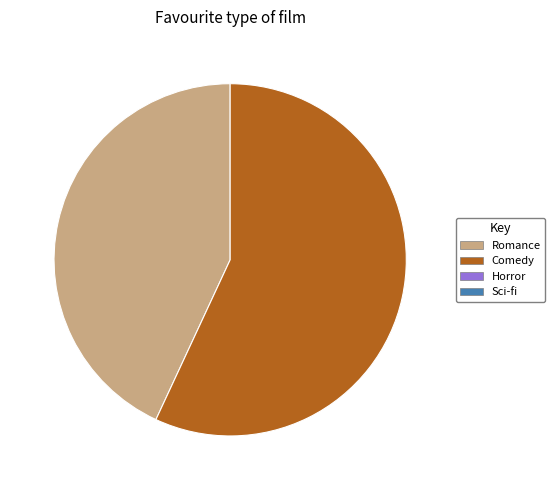

Count the number of slices in the pie.

2